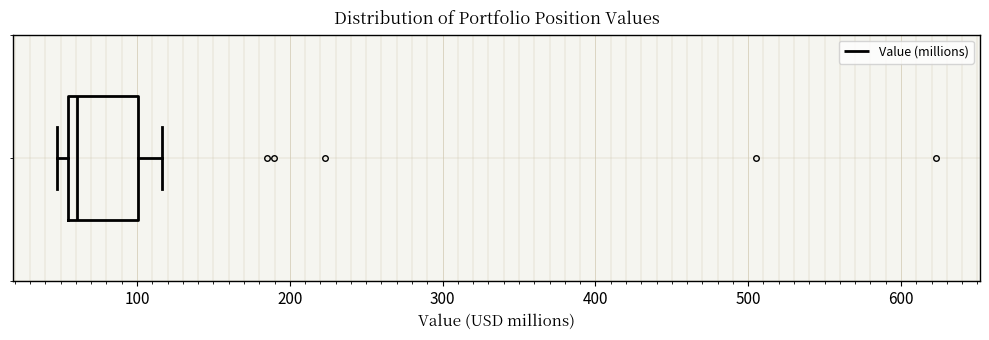

Read this box plot against the x-axis: the position of the median line, the range covered by the box, and the ends of both whiskers. The values are not printed on the chart, so give them approximately, as read against the axis.

median 60 (just right of the box's left edge), box 60 to 100, whiskers 50 to 120